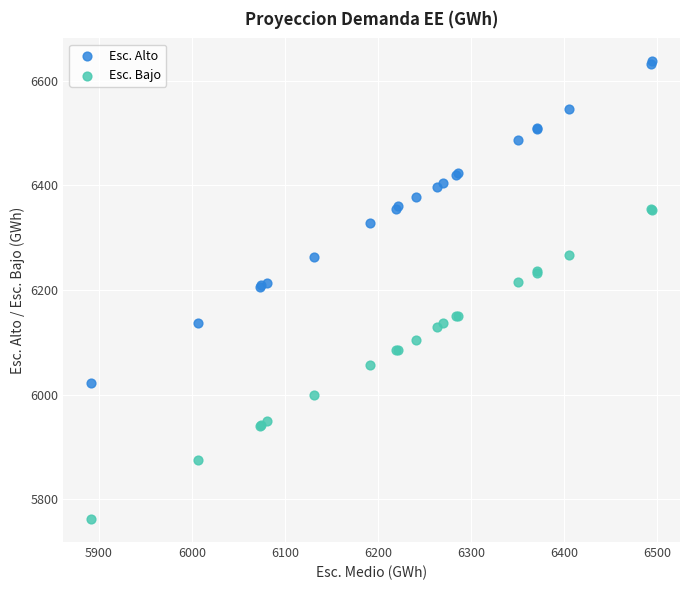

Which series has the widest spread of Y values?

Esc. Alto